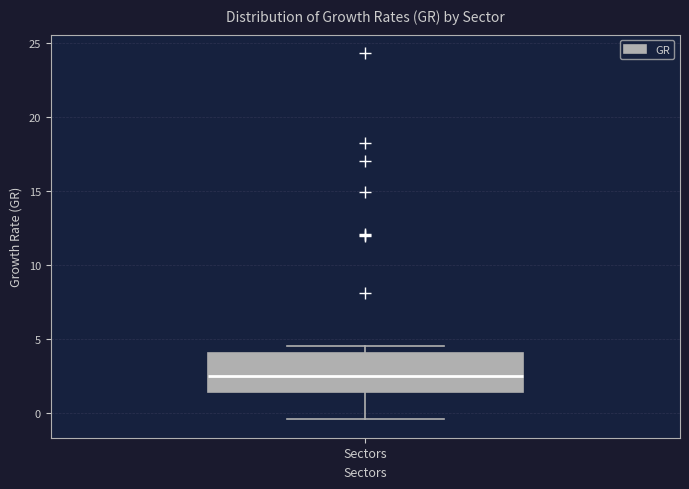

Transcribe this box plot: give where the median line is, the range the box spans, and where the two whiskers end, as read against the y-axis. The values are not printed on the chart, so give them approximately, as read against the axis.

median 2.5, box 1.5 to 4.0, whiskers -0.5 to 4.5